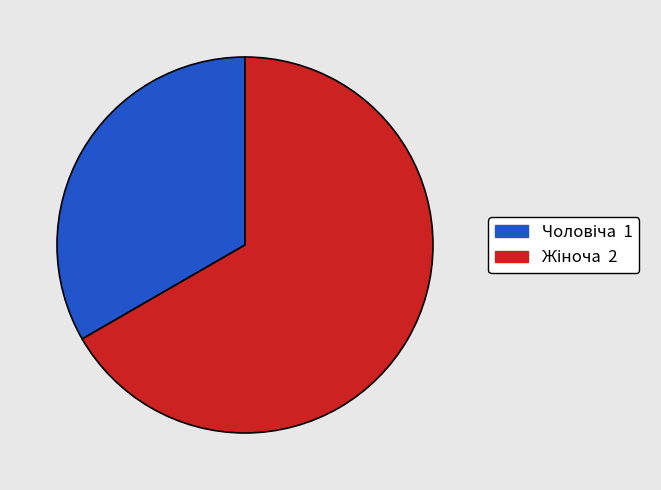

Is there a majority slice in this chart?

Yes